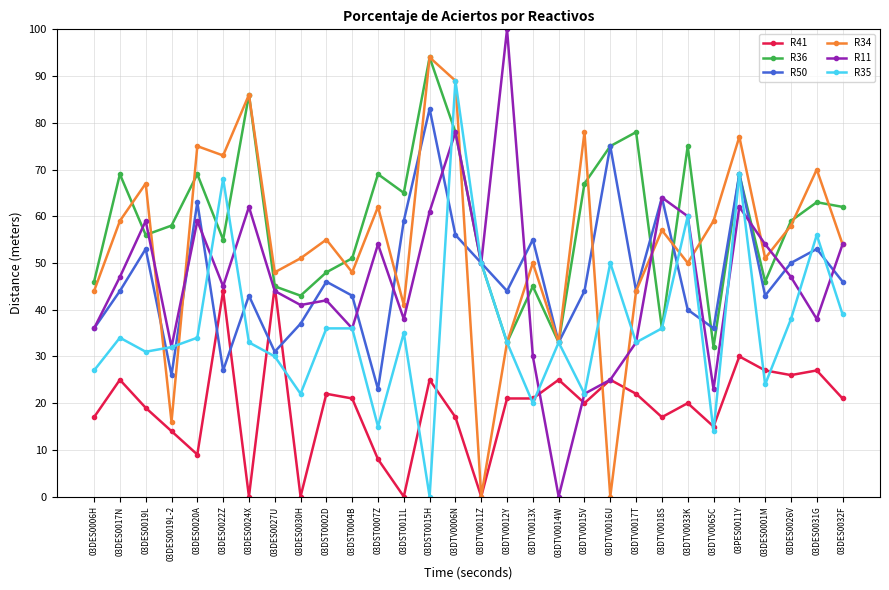

At which label does R36 reach its minimum?

03DTV0065C